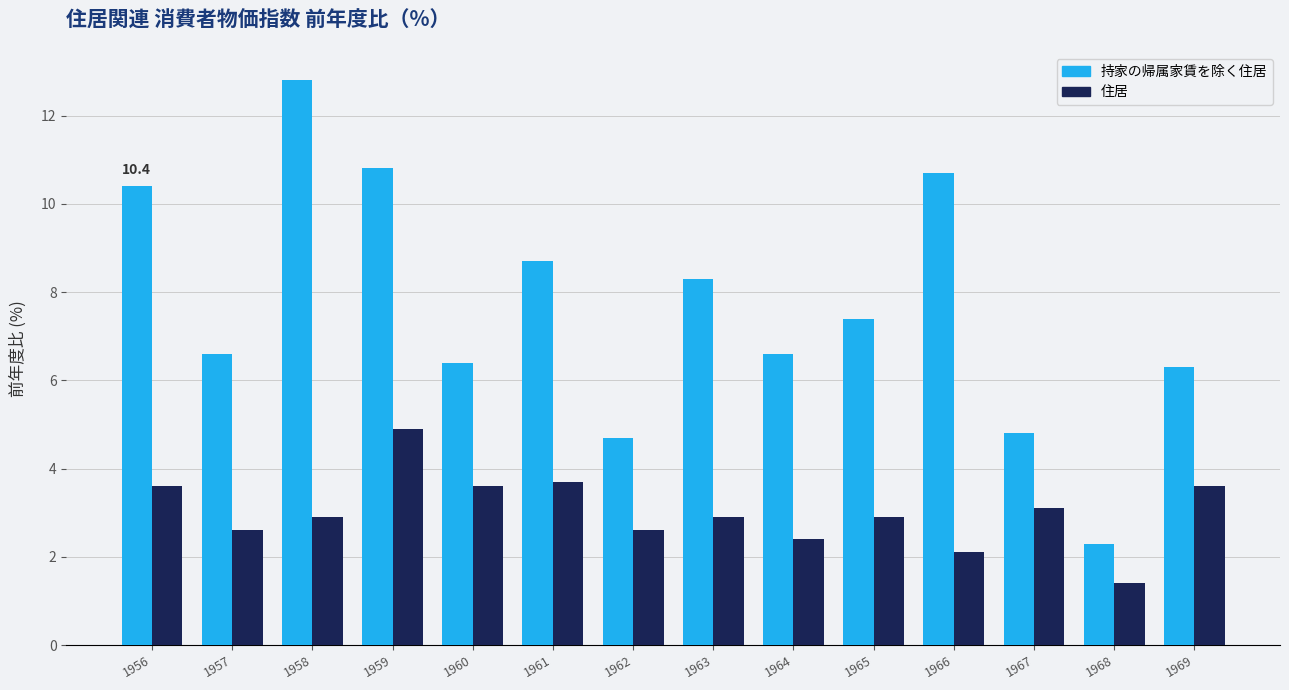

Reading left to right, extract all data points from this chart.

持家の帰属家賃を除く住居: 10.4	6.6	12.8	10.8	6.4	8.7	4.7	8.3	6.6	7.4	10.7	4.8	2.3	6.3
住居: 3.6	2.6	2.9	4.9	3.6	3.7	2.6	2.9	2.4	2.9	2.1	3.1	1.4	3.6